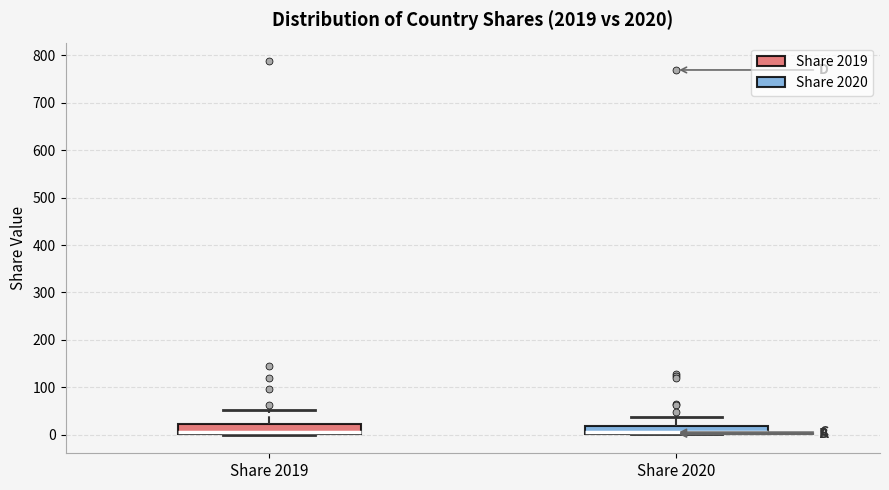

Reading left to right, transcribe this box plot: for each box, give where its median line is, the range the box spans, and where its two whiskers end, as read against the y-axis. The values are not printed on the chart, so give them approximately, as read against the axis.

Share 2019: median 0 (drawn on the box's lower edge), box 0 to 20, whiskers 0 to 50
Share 2020: median 10 (drawn on the box's lower edge), box 0 to 20, whiskers 0 to 40